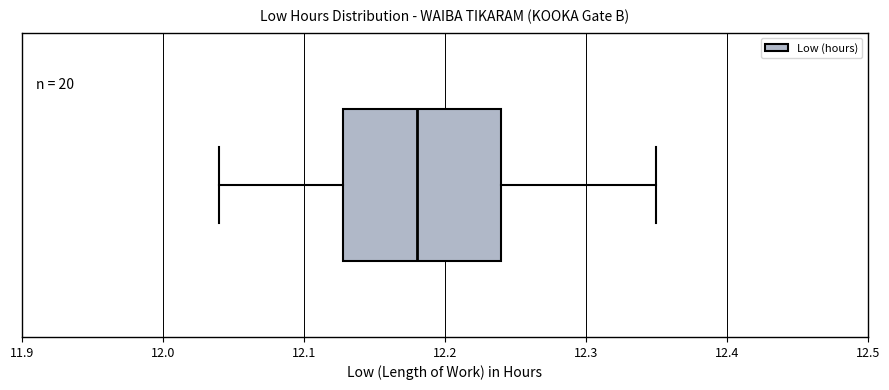

Where does the left whisker of the box end on the x-axis? The values are not printed on the chart, so give them approximately, as read against the axis.

12.04